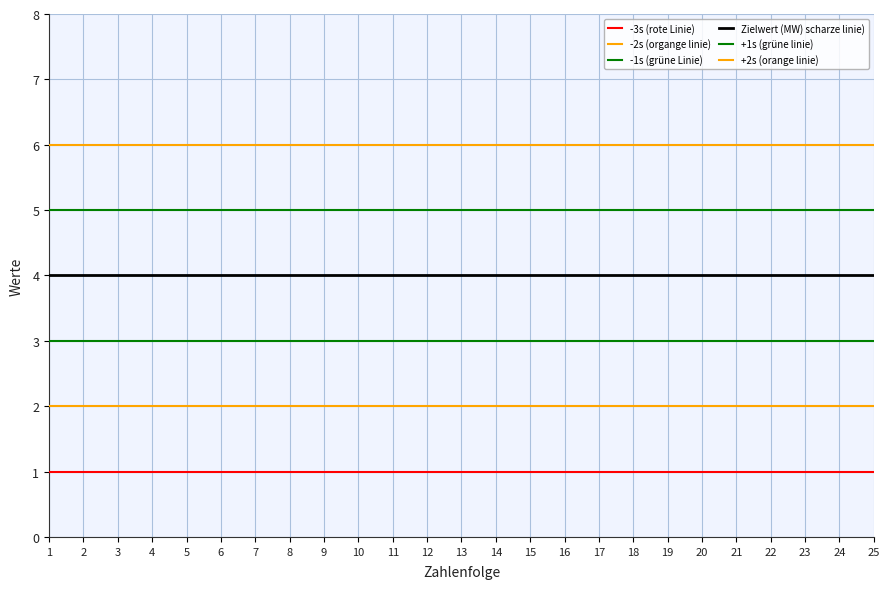

What is the total value across all series at 25?

21